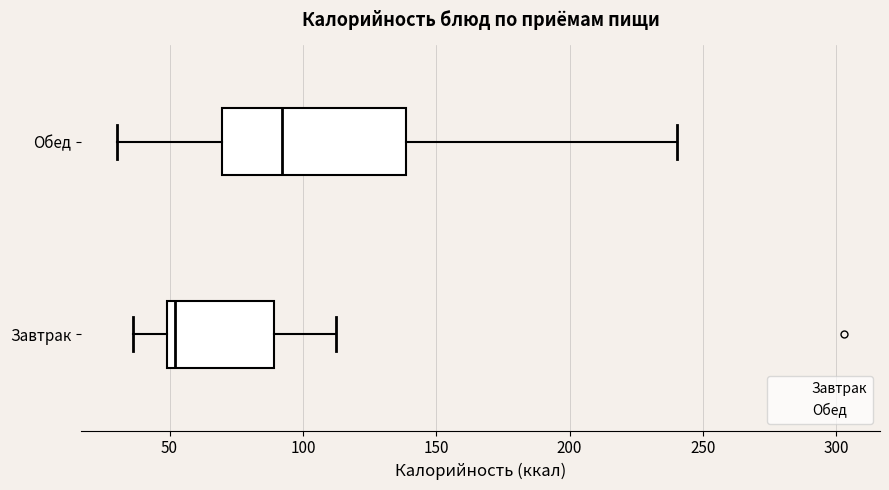

Which box is the widest, from its left edge to its right edge?

Обед